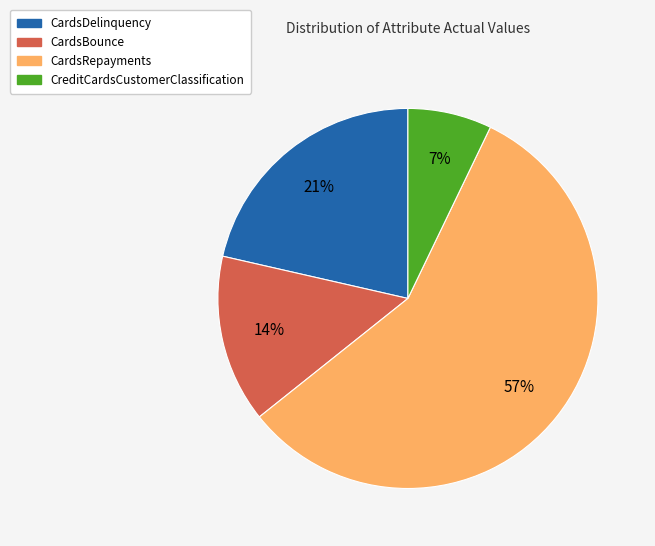

Count the number of slices in the pie.

4